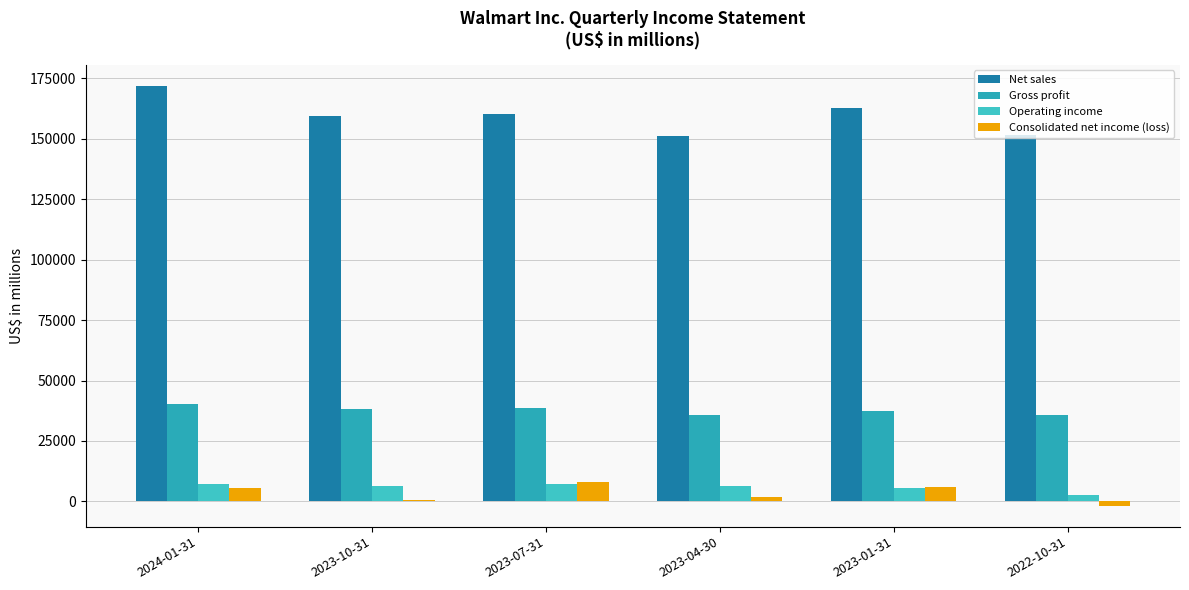

At 2023-10-31, list the series in order from smallest to largest.

Consolidated net income (loss), Operating income, Gross profit, Net sales